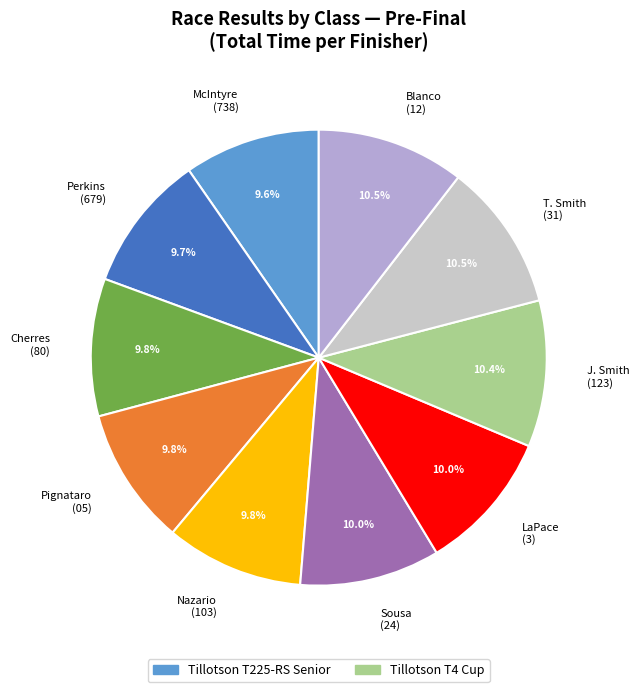

How many slices are in this pie chart?

10